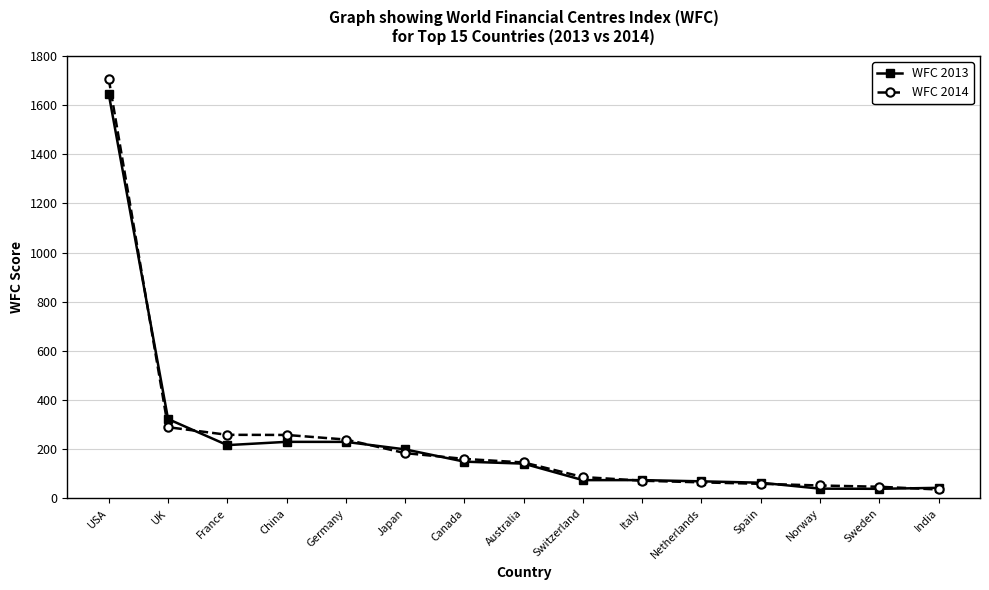

Which series has the widest spread of values?

WFC 2014